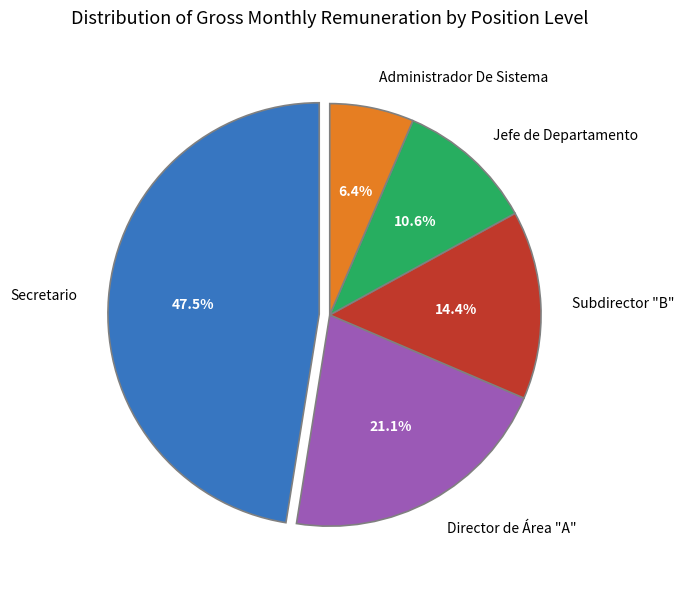

What is the total percentage of Secretario and Subdirector "B"?

61.9%